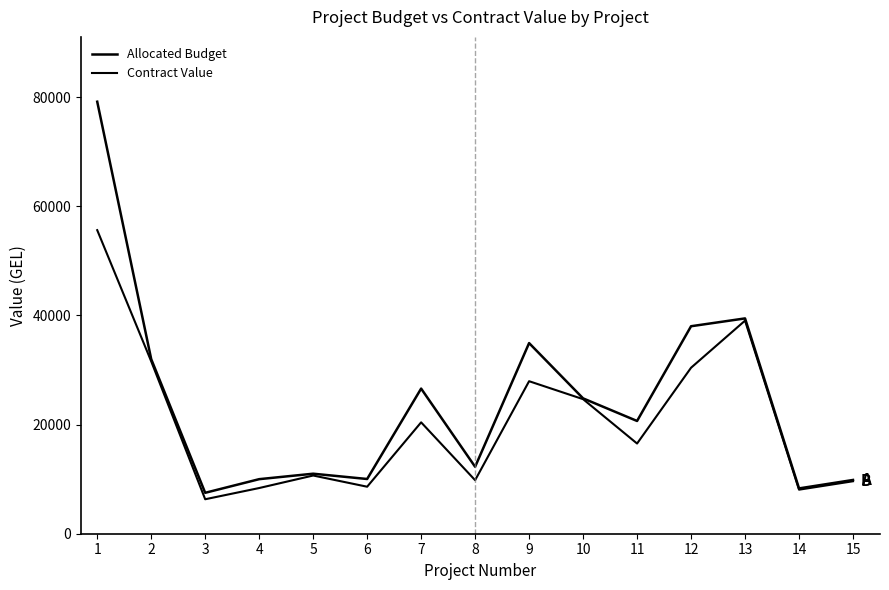

True or false: Allocated Budget and Contract Value cross at least once.

False